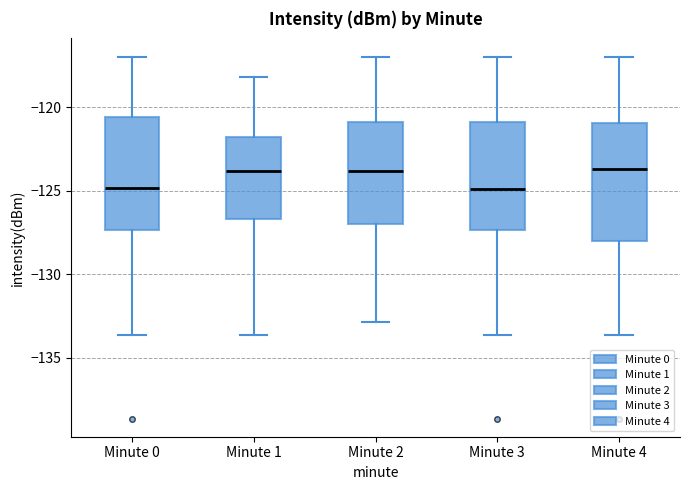

Reading left to right, read every box against the y-axis: the position of its median line, the range the box covers, and the ends of its whiskers. The values are not printed on the chart, so give them approximately, as read against the axis.

Minute 0: median -125.0, box -127.5 to -120.5, whiskers -133.5 to -117.0
Minute 1: median -124.0, box -126.5 to -122.0, whiskers -133.5 to -118.0
Minute 2: median -124.0, box -127.0 to -121.0, whiskers -133.0 to -117.0
Minute 3: median -125.0, box -127.5 to -121.0, whiskers -133.5 to -117.0
Minute 4: median -123.5, box -128.0 to -121.0, whiskers -133.5 to -117.0